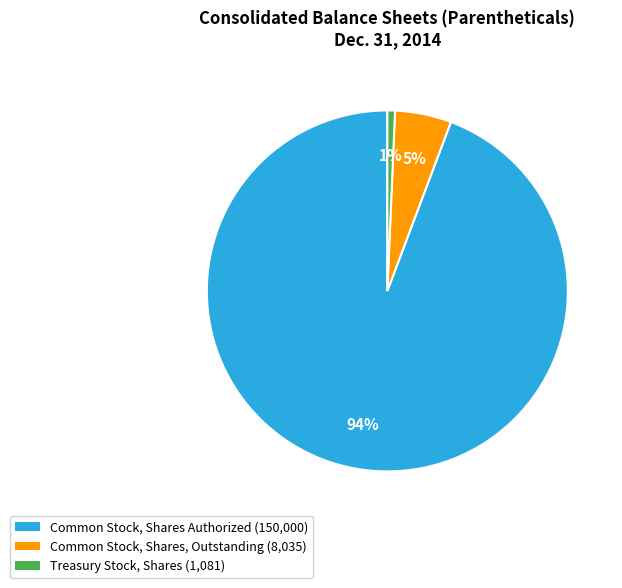

Which category has the biggest portion of the pie?

Common Stock, Shares Authorized